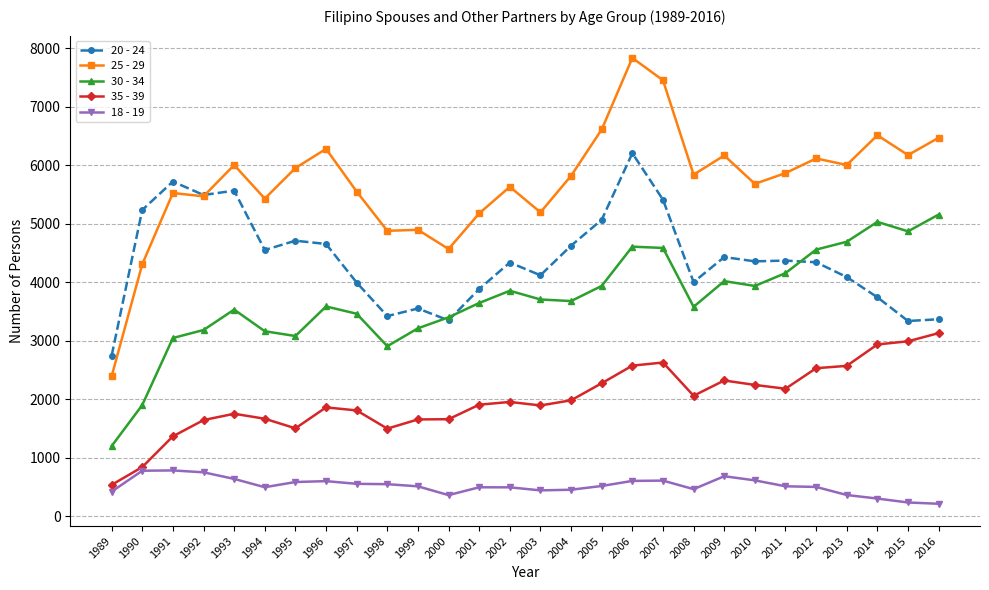

True or false: 35 - 39 has more than 1 points higher than both neighbors.

True